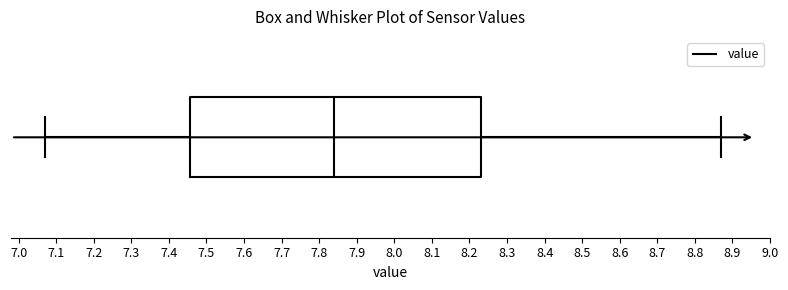

Transcribe this box plot: give where the median line is, the range the box spans, and where the two whiskers end, as read against the x-axis. The values are not printed on the chart, so give them approximately, as read against the axis.

median 7.84, box 7.46 to 8.23, whiskers 7.07 to 8.87